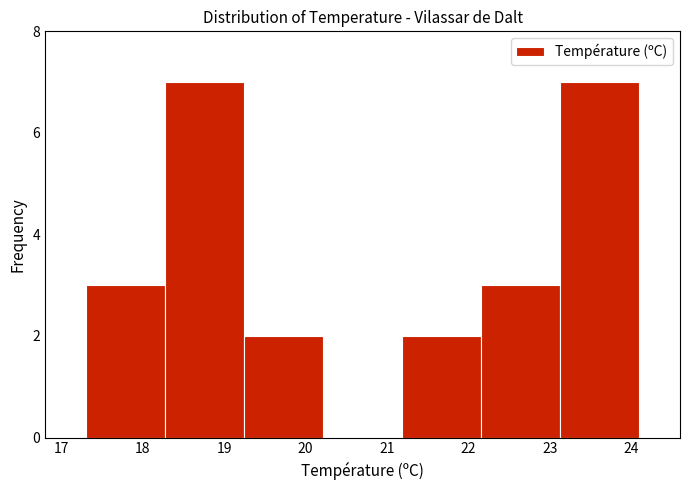

Reading left to right, list every bar in this chart as the range it spans on the x-axis followed by its height. Neither the bar edges nor the heights are printed on the chart, so give them approximately, as read against the axes.

17.3 to 18.3: 3
18.3 to 19.2: 7
19.2 to 20.2: 2
20.2 to 21.2: 0
21.2 to 22.2: 2
22.2 to 23.1: 3
23.1 to 24.1: 7